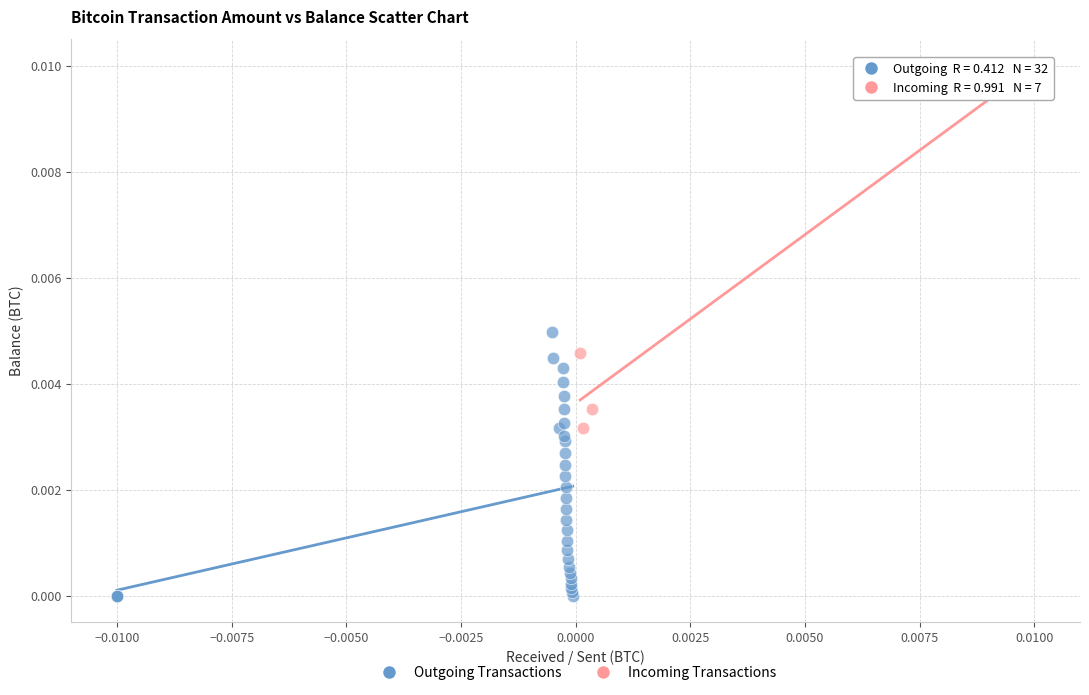

Which series contains the lowest Y value?

Outgoing Transactions